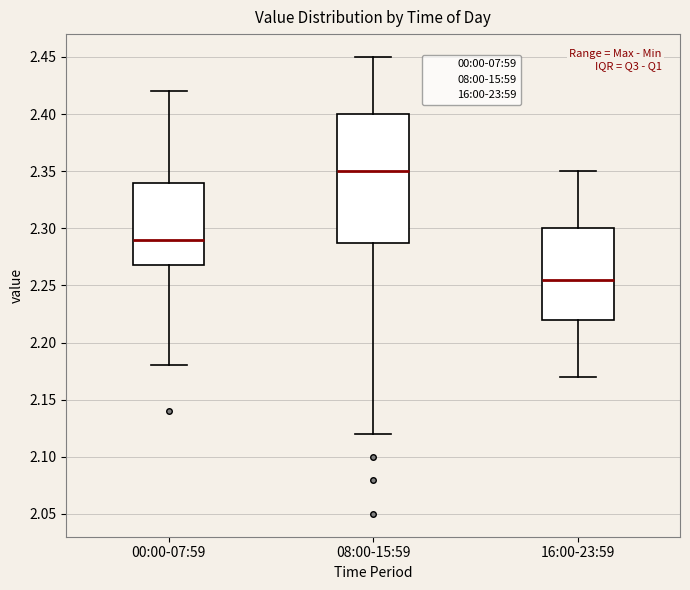

Comparing the boxes themselves (not the whiskers), which one is the tallest?

08:00-15:59